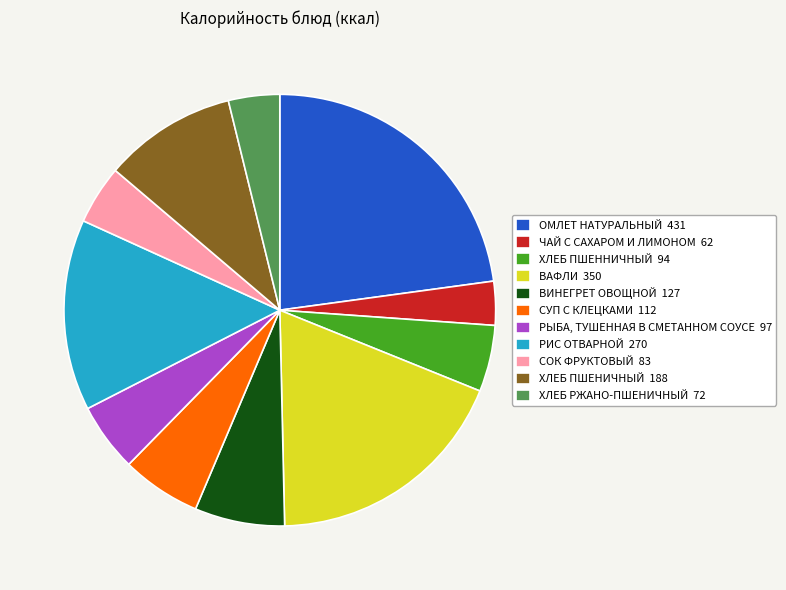

How many slices are in this pie chart?

11